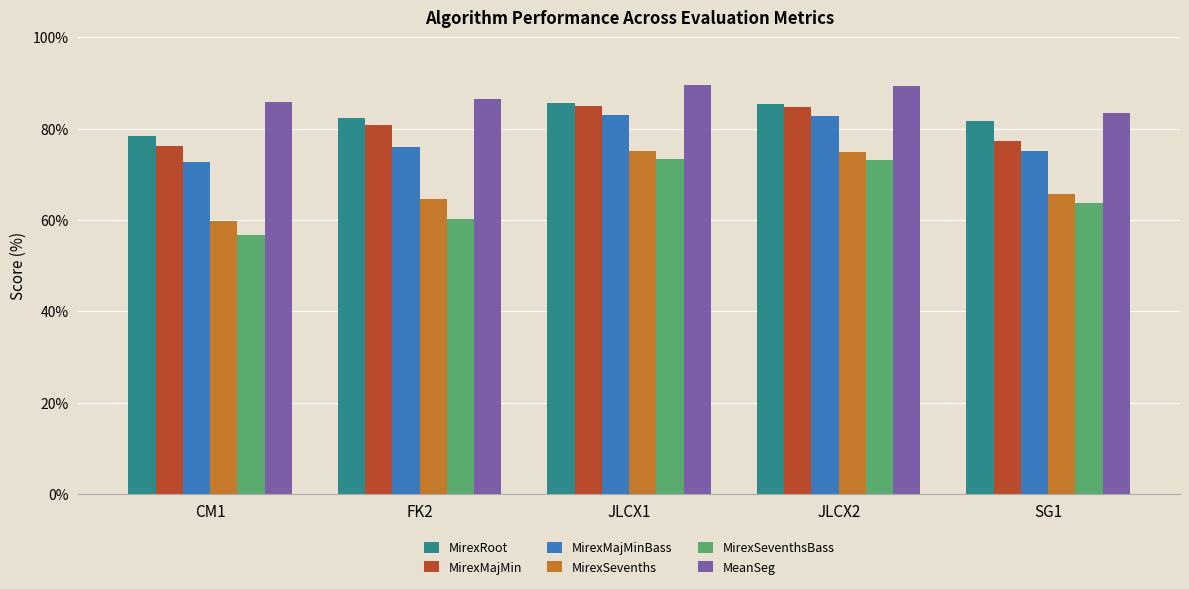

True or false: MirexMajMin has a value of 140.1 at JLCX1.

False